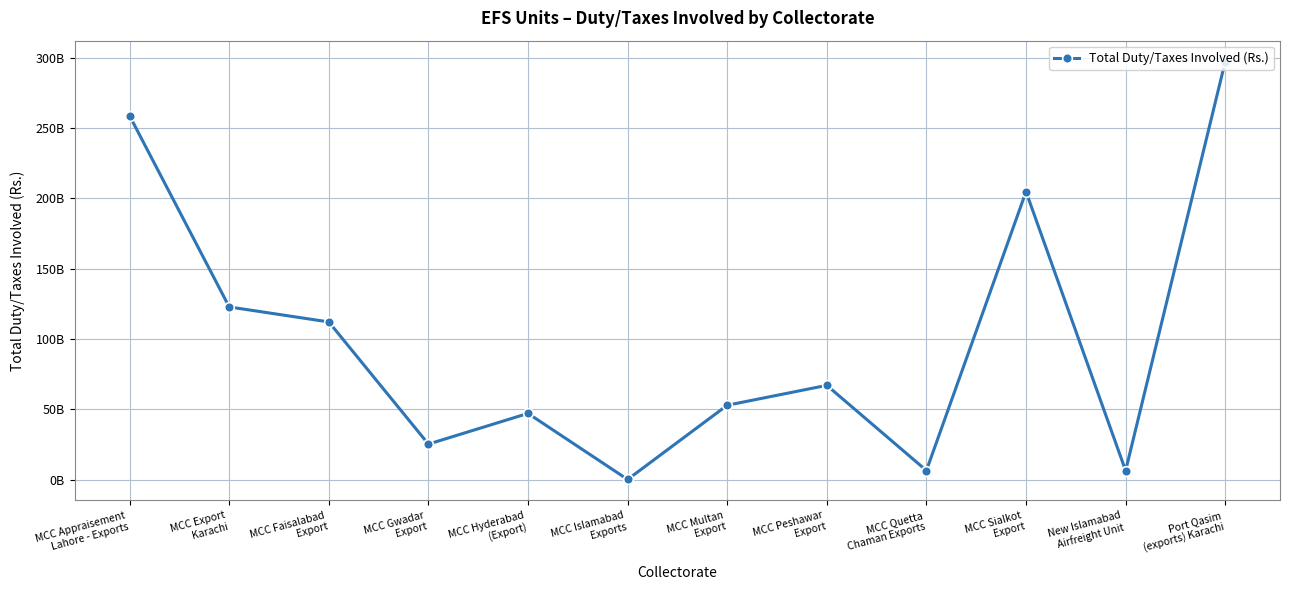

Does the chart display data point markers on the line(s)?

Yes